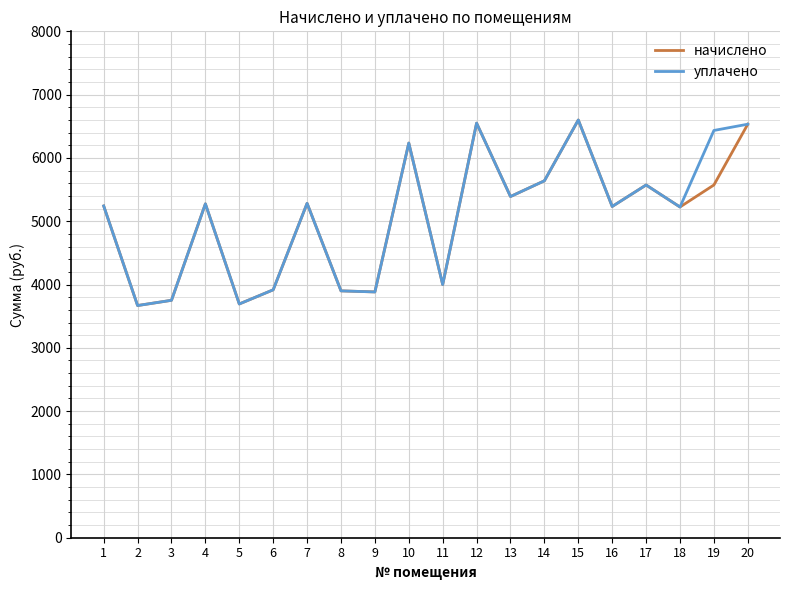

What are all the series names shown in the legend?

начислено, уплачено